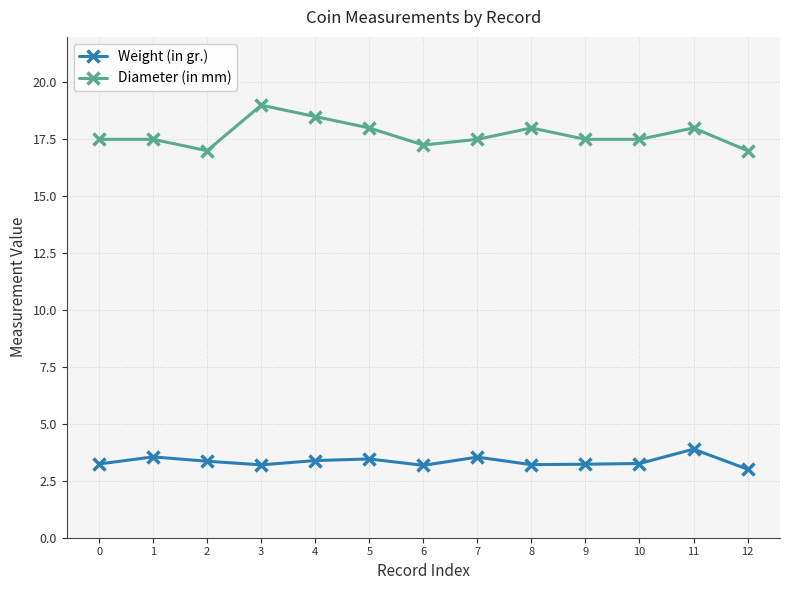

Which series has the largest range (max minus min)?

Diameter (in mm)